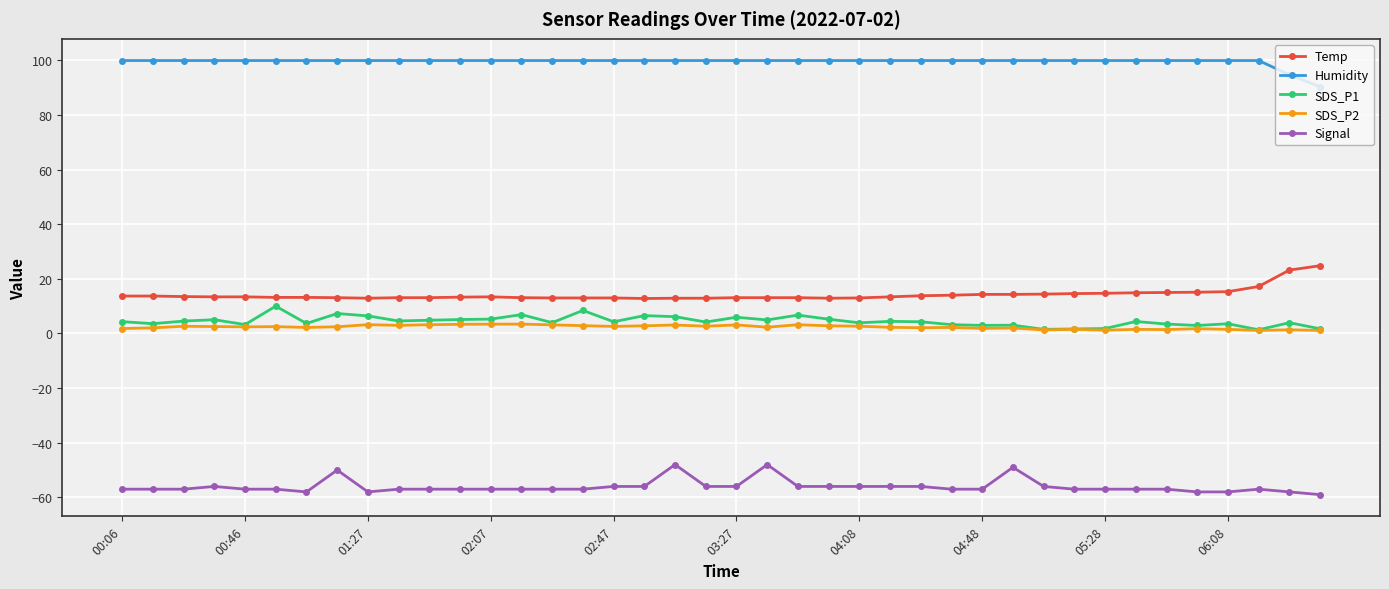

At how many categories does at least one series exceed 66?

40